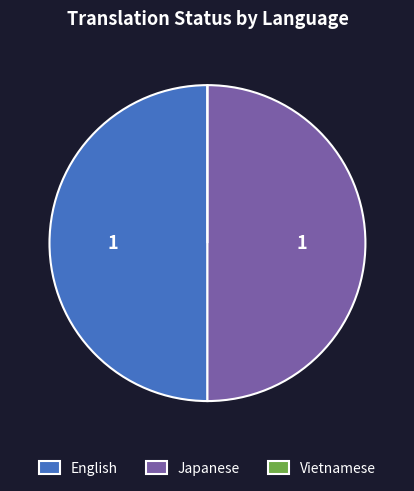

What is the ratio of the value at English to the value at Japanese?

1.0